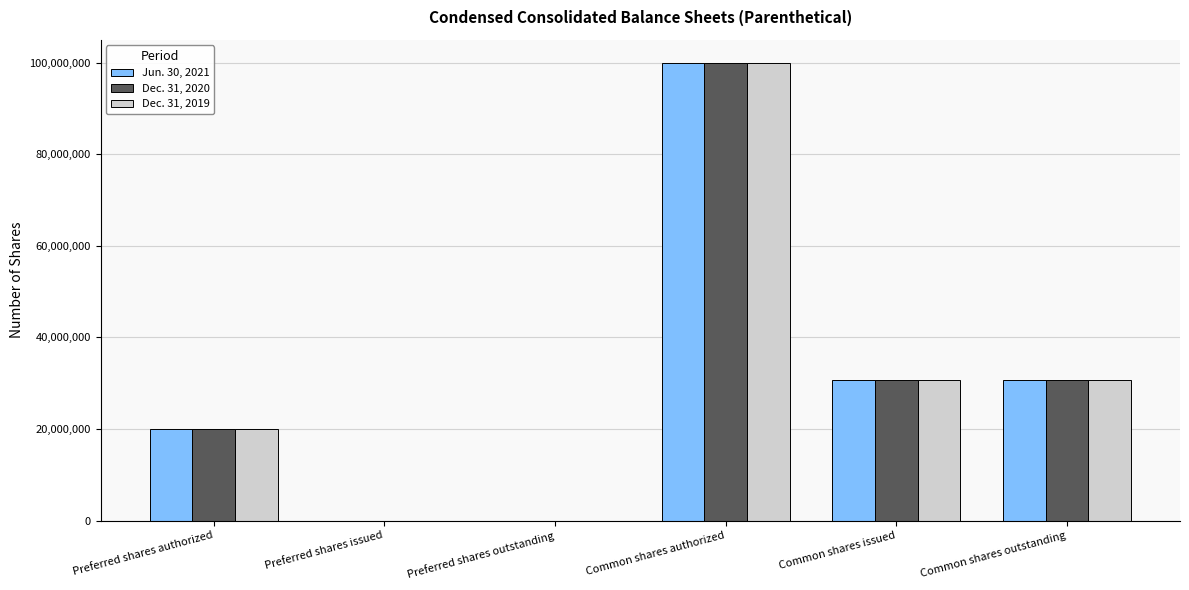

What is the highest value of the Dec. 31, 2019 series?

100000000